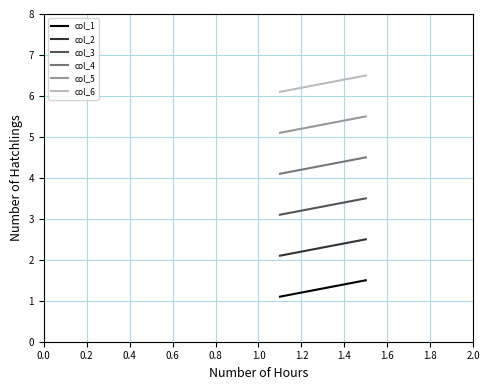

Rank the series by their average value, from lowest to highest.

col_1, col_2, col_3, col_4, col_5, col_6